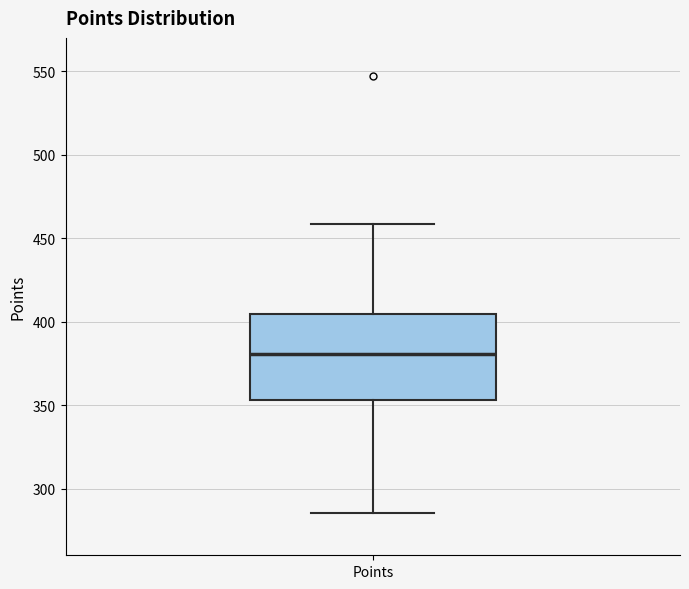

Where is the lower edge of the box for Points on the y-axis? The values are not printed on the chart, so give them approximately, as read against the axis.

355